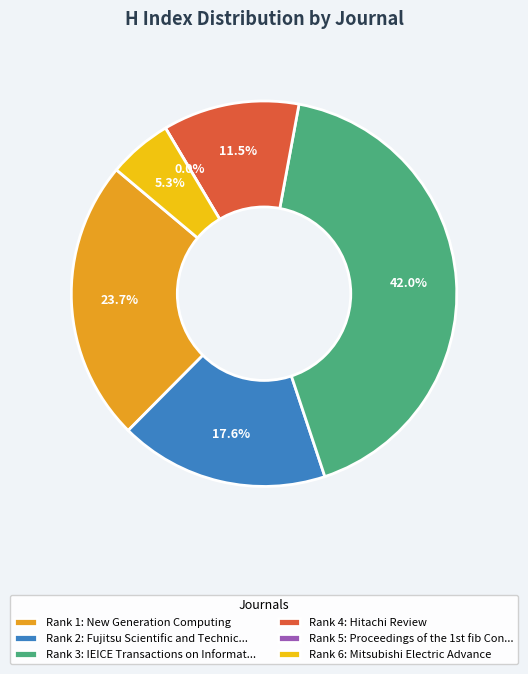

Approximately how many times larger is the value at IEICE Transactions on Information and Systems compared to Fujitsu Scientific and Technical Journal?

2.4